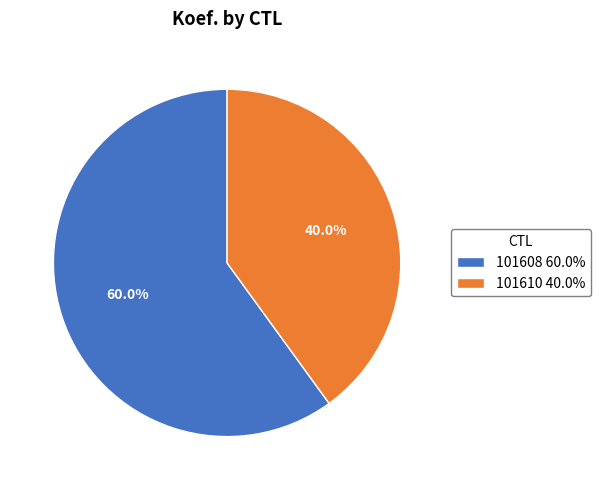

To the nearest percent, what is the difference between the largest and smallest slice percentages?

20%